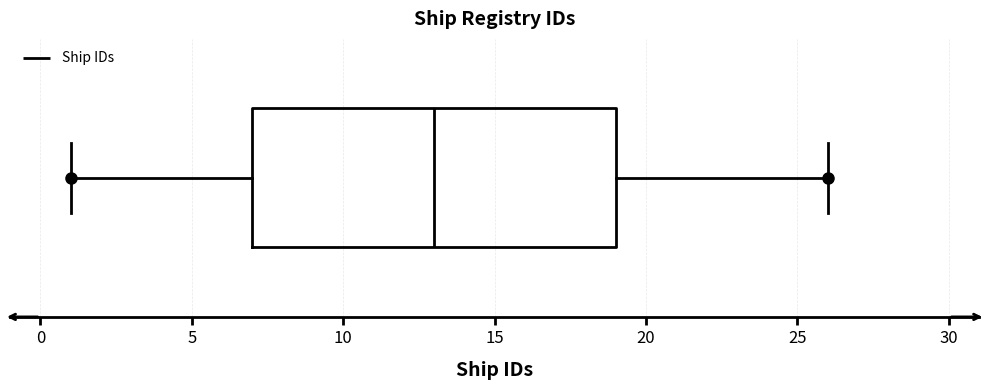

Where does the right whisker of the box end on the x-axis? The values are not printed on the chart, so give them approximately, as read against the axis.

26